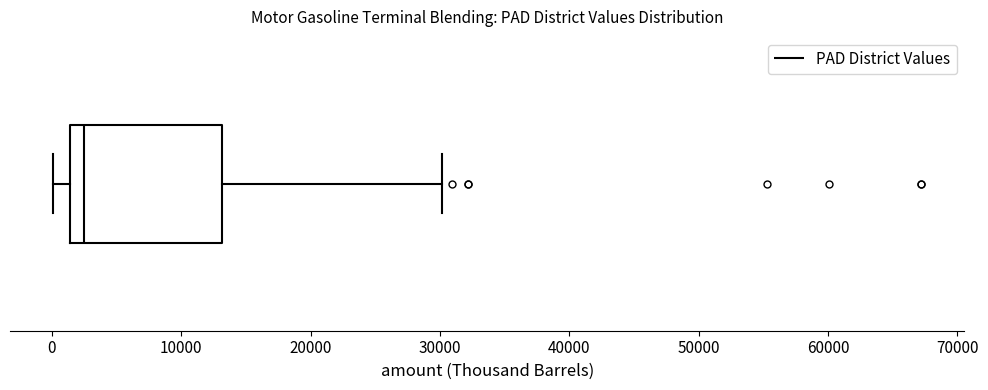

Transcribe this box plot: give where the median line is, the range the box spans, and where the two whiskers end, as read against the x-axis. The values are not printed on the chart, so give them approximately, as read against the axis.

median 3000, box 1000 to 13000, whiskers 0 to 30000